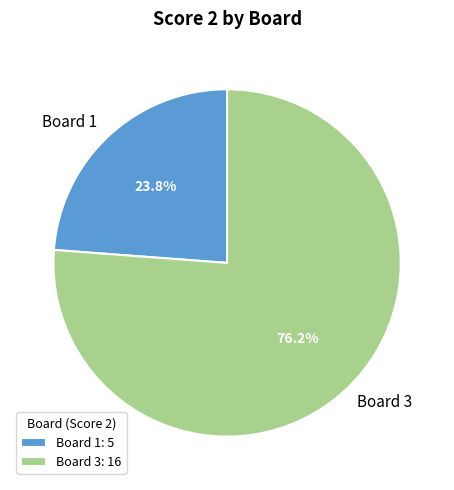

Count the number of slices in the pie.

2